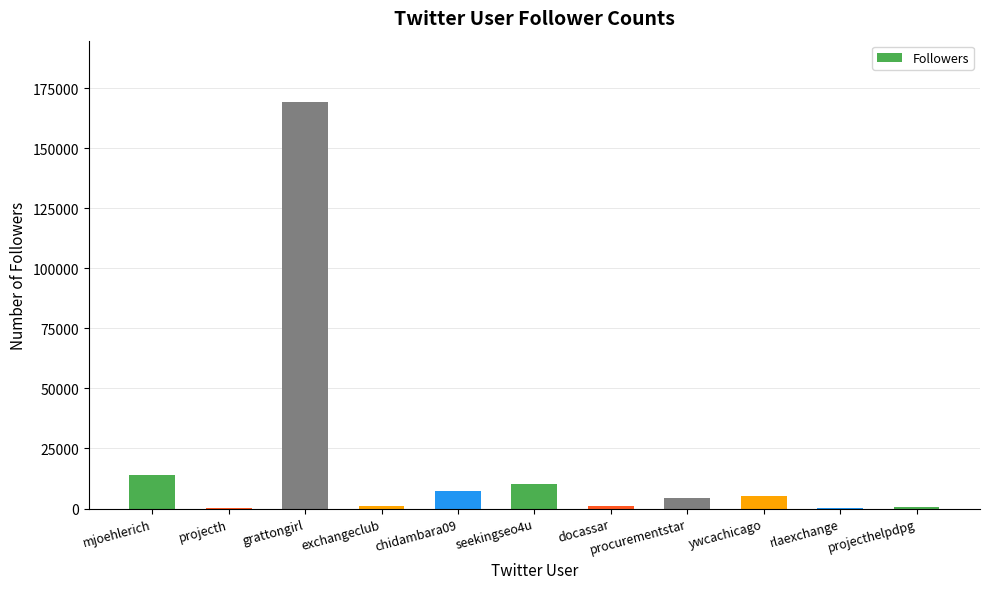

Where is the data nearest to the value 84699?

mjoehlerich